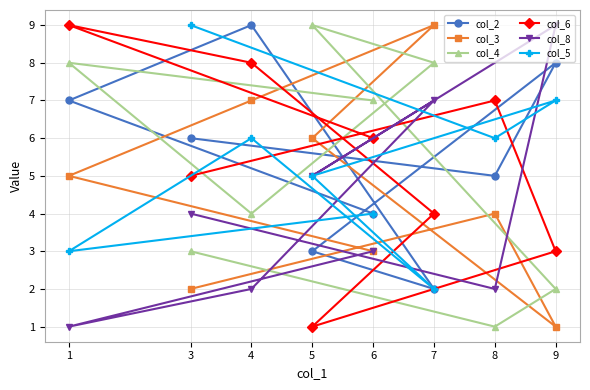

The col_2 series shows 8 at 8. True or false?

False